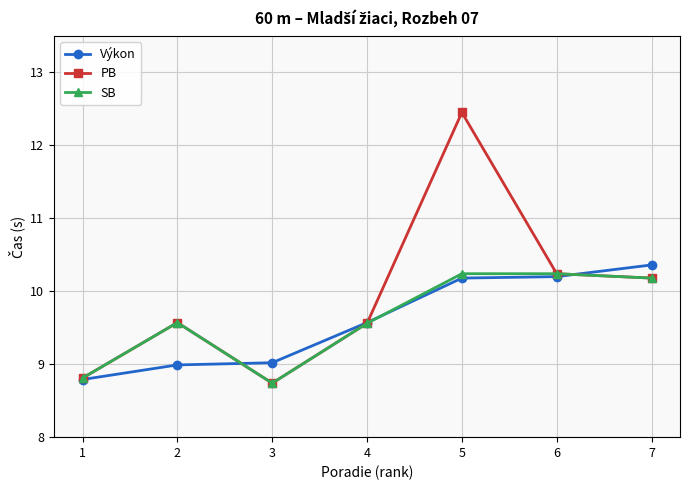

Which series ends up on top after the final intersection of PB and Výkon?

Výkon